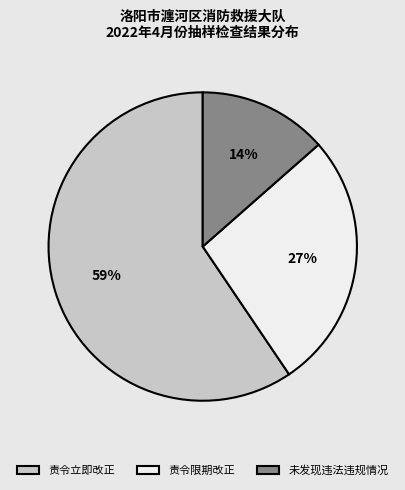

The 未发现违法违规情况 slice represents 8% of the pie. True or false?

False